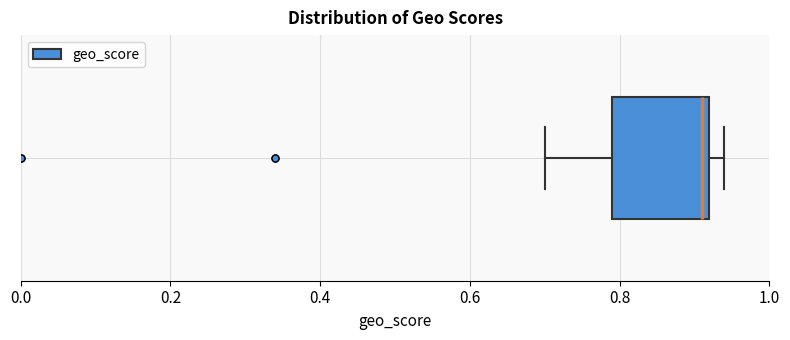

Transcribe this box plot: give where the median line is, the range the box spans, and where the two whiskers end, as read against the x-axis. The values are not printed on the chart, so give them approximately, as read against the axis.

median 0.92 (just left of the box's right edge), box 0.80 to 0.92, whiskers 0.70 to 0.94